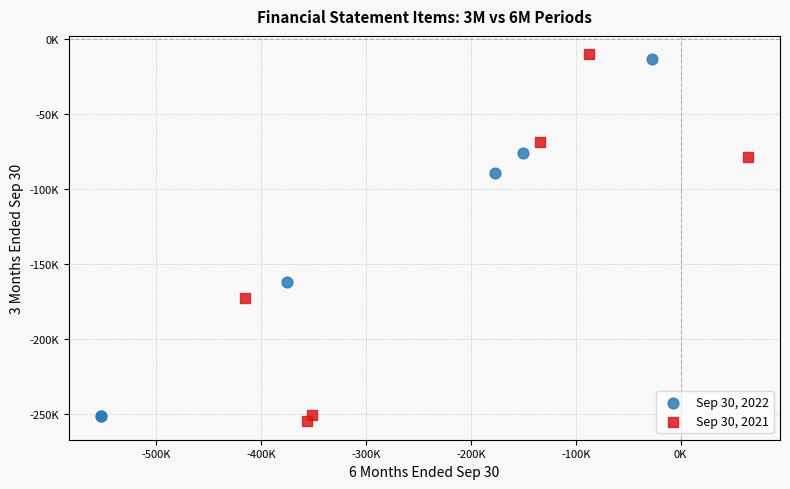

What are all the series names shown in the legend?

Sep 30, 2022, Sep 30, 2021